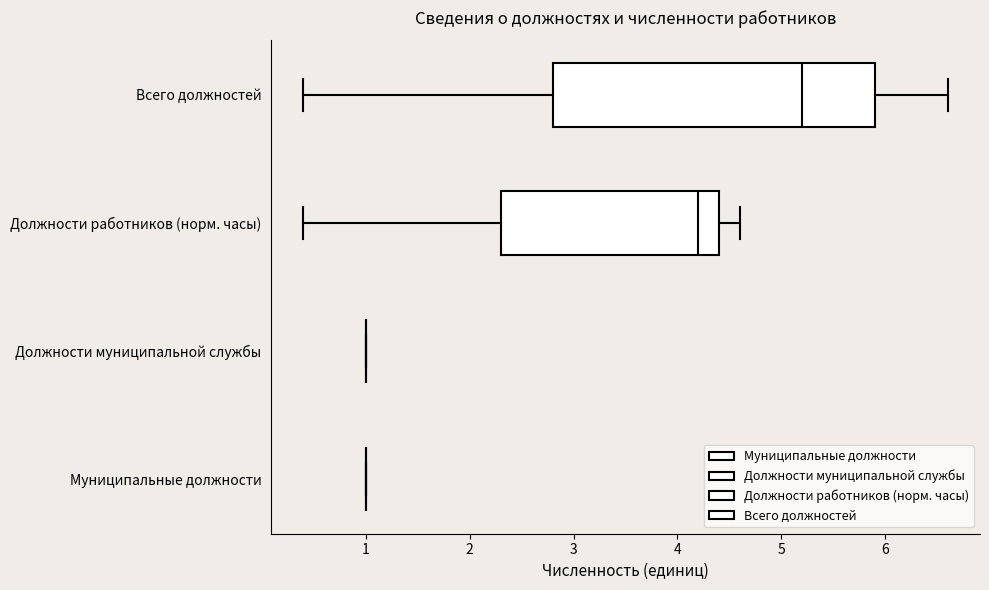

Reading bottom to top, read every box against the x-axis: the position of its median line, the range the box covers, and the ends of its whiskers. The values are not printed on the chart, so give them approximately, as read against the axis.

Муниципальные должности: box collapsed to a line at 1.0, whiskers 1.0 to 1.0
Должности муниципальной службы: box collapsed to a line at 1.0, whiskers 1.0 to 1.0
Должности работников (норм. часы): median 4.2, box 2.3 to 4.4, whiskers 0.4 to 4.6
Всего должностей: median 5.2, box 2.8 to 5.9, whiskers 0.4 to 6.6